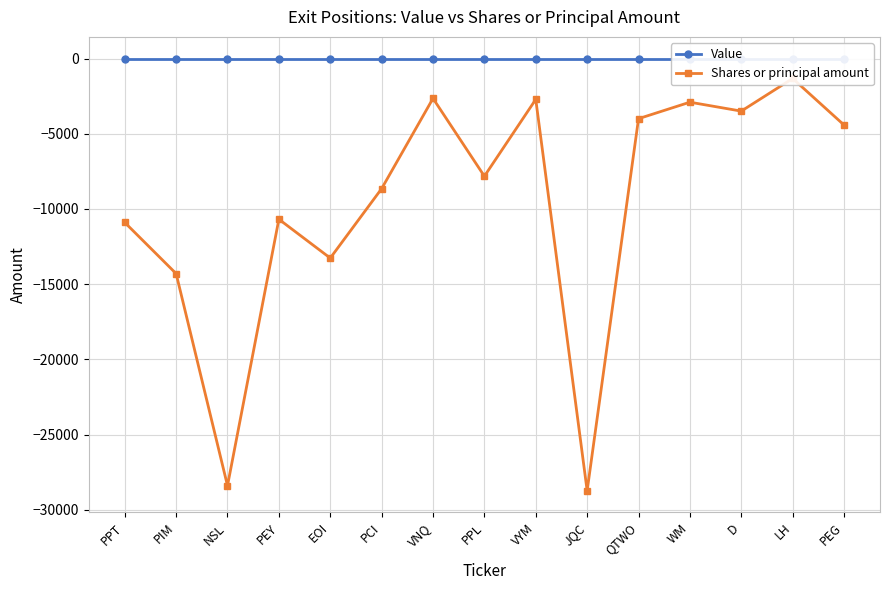

What are all the series names shown in the legend?

Value, Shares or principal amount